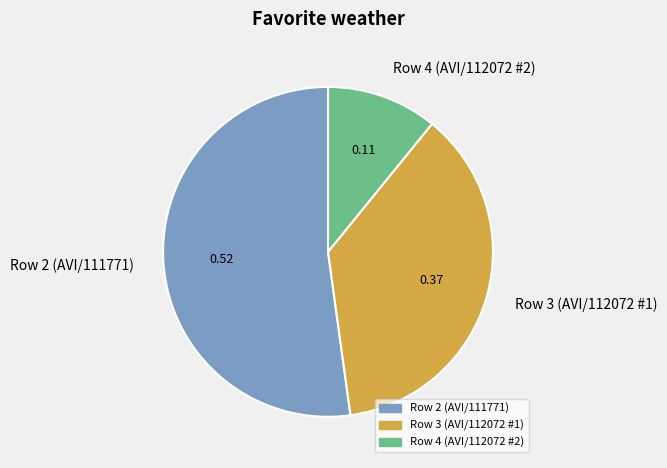

Which has a higher value, Row 2 (AVI/111771) or Row 4 (AVI/112072 #2)?

Row 2 (AVI/111771)